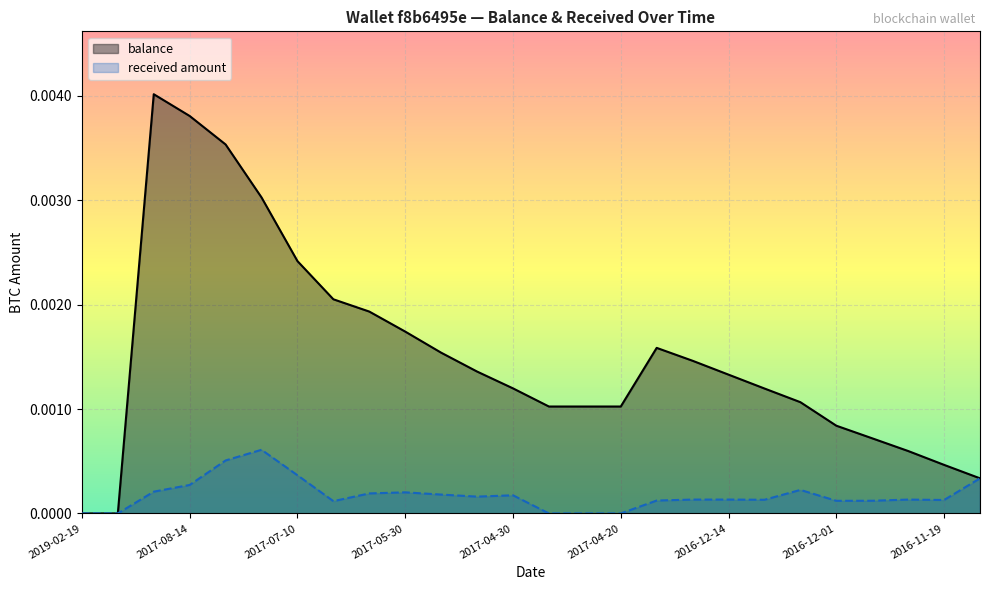

Is it true that received amount equals 0.0 at 2017-04-20?

True